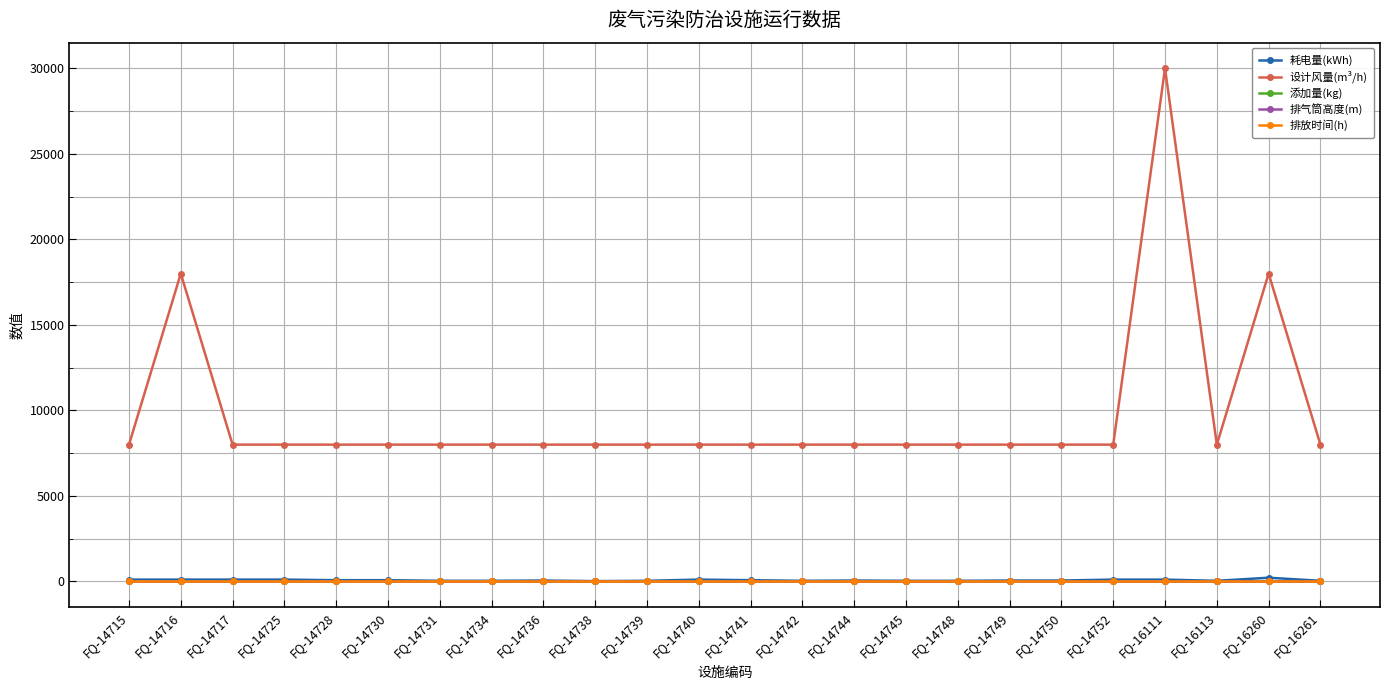

Between FQ-14740 and FQ-16111, which series saw the biggest shift?

设计风量(m³/h)